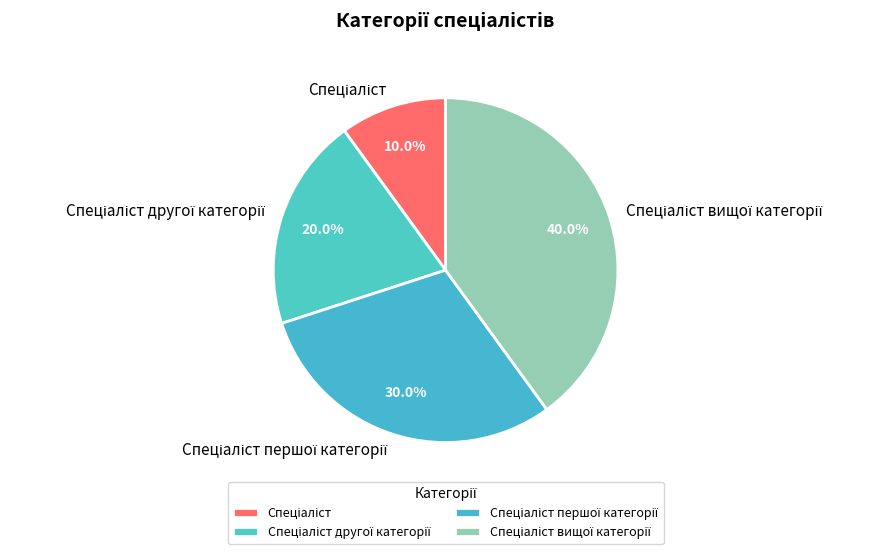

Is there any slice that represents more than half of the pie?

No